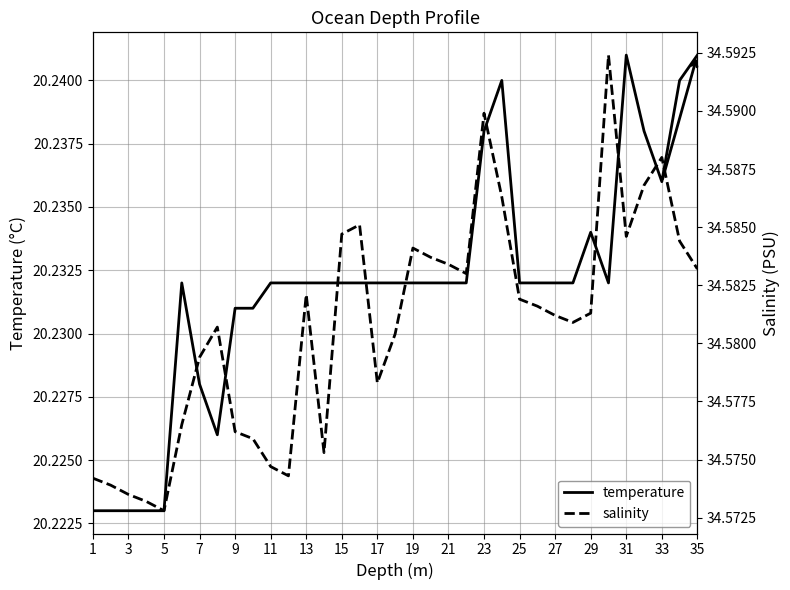

True or false: temperature has a value of 31.2 at 35.

False